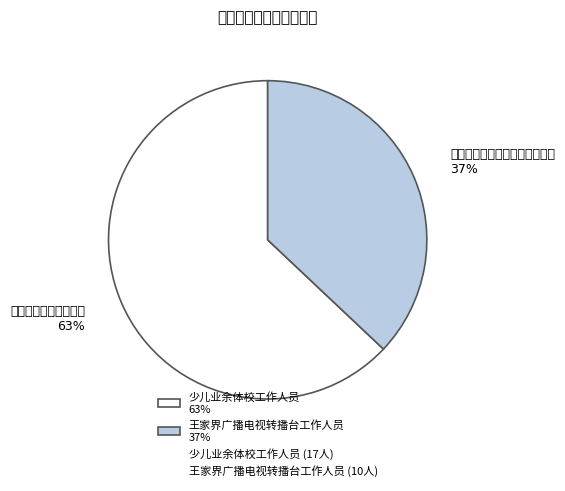

Which category has the smallest portion of the pie?

王家界广播电视转播台工作人员 37%